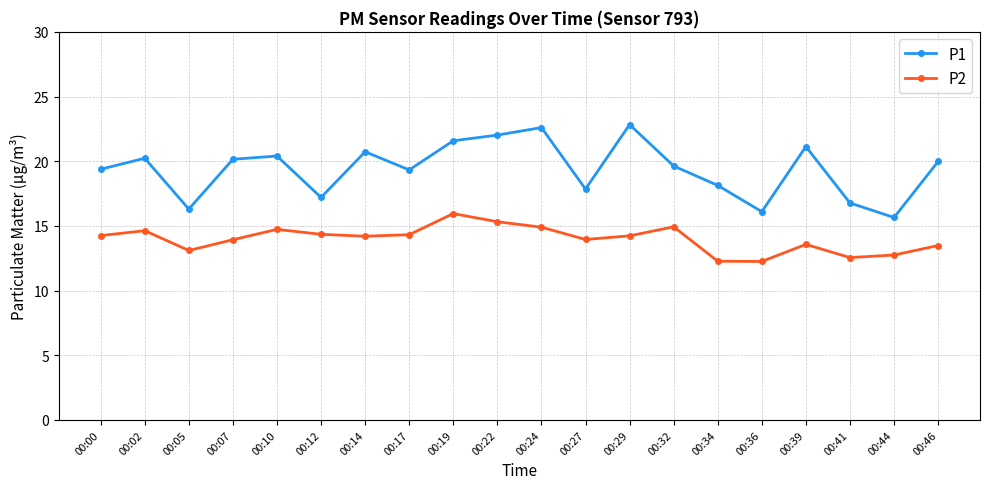

Where is the first local minimum for P1?

00:05